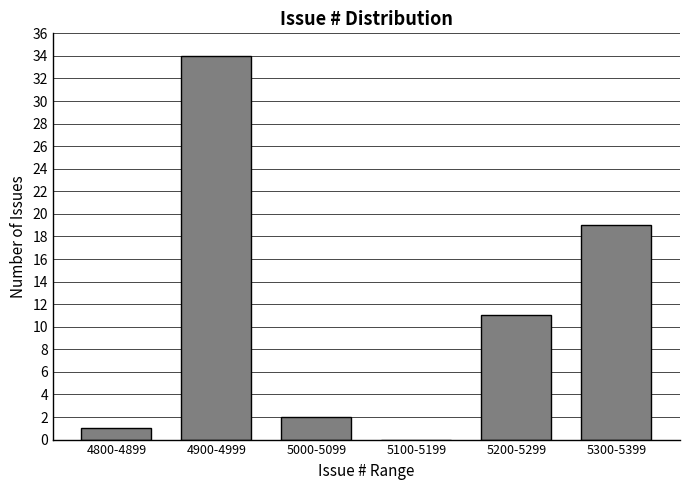

Reading left to right, extract all data points from this chart.

4800-4899=1	4900-4999=34	5000-5099=2	5100-5199=0	5200-5299=11	5300-5399=19